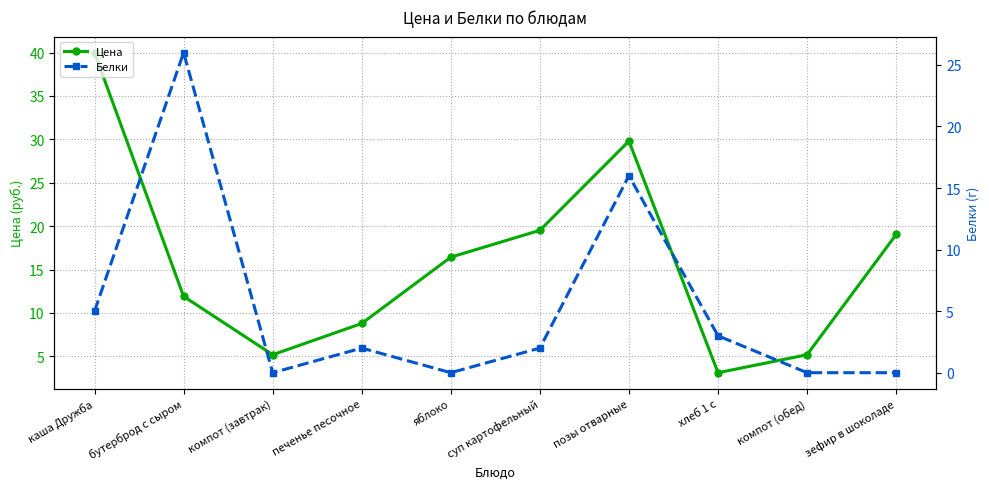

Where is Цена nearest to the value 21?

суп картофельный